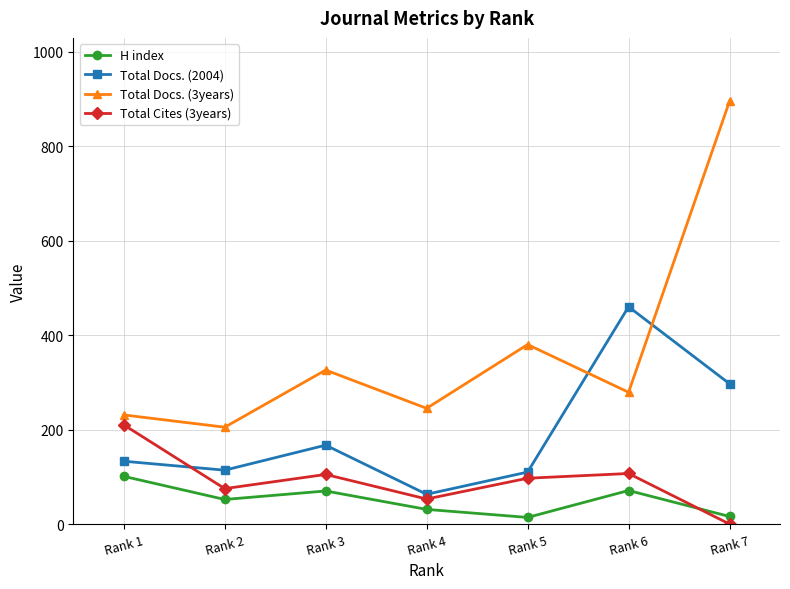

Rank the series by their maximum value, from highest to lowest.

Total Docs. (3years), Total Docs. (2004), Total Cites (3years), H index